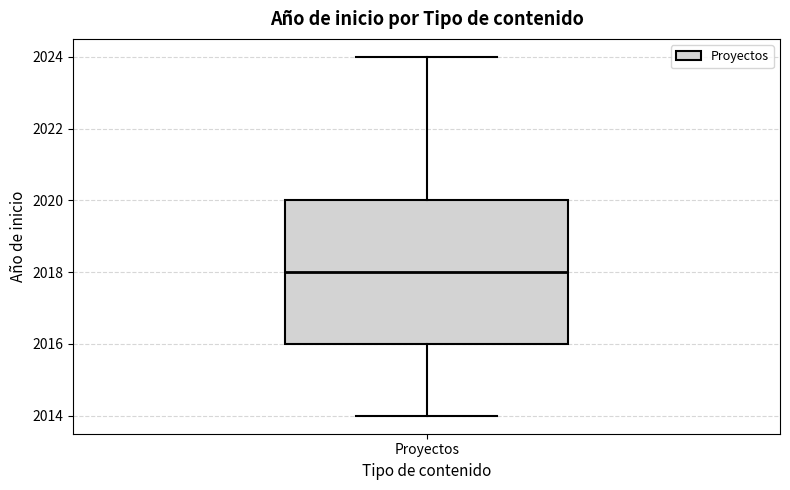

Where is the upper edge of the box for Proyectos on the y-axis? The values are not printed on the chart, so give them approximately, as read against the axis.

2020